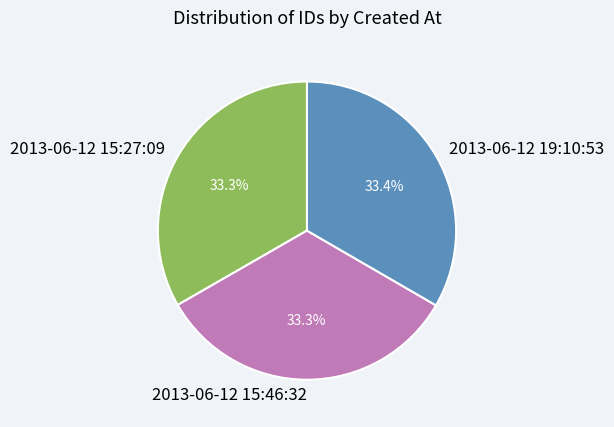

Does any single category account for the majority?

No